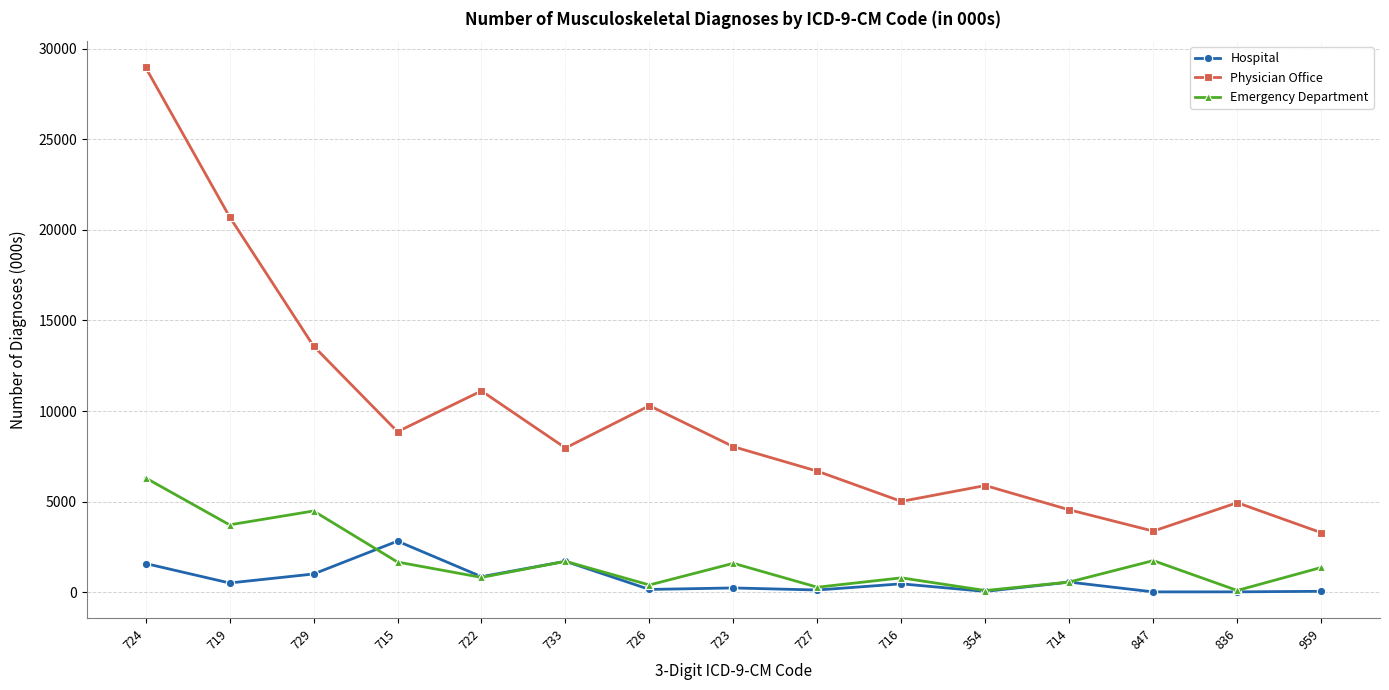

Between 724 and 847, which series saw the biggest shift?

Physician Office